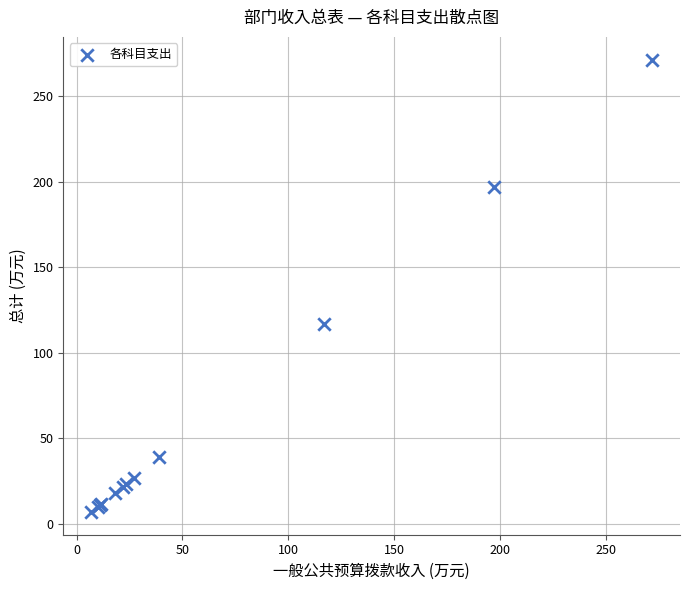

What Y value in the scatter plot is closest to 139?

116.8